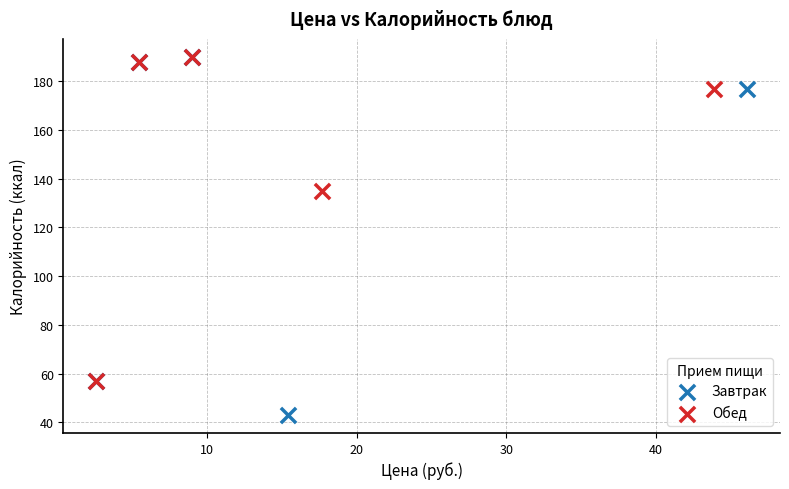

Which series reaches the minimum Y coordinate?

Завтрак